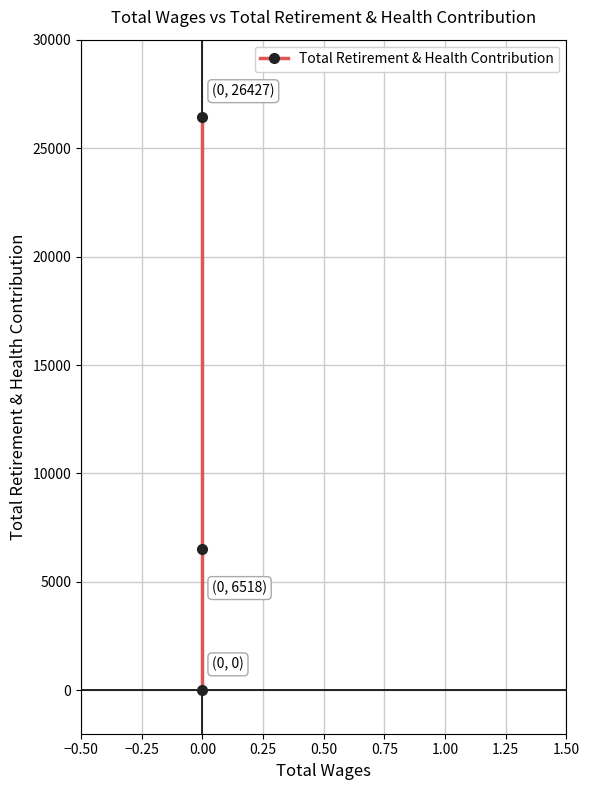

How many series are shown in this chart?

1